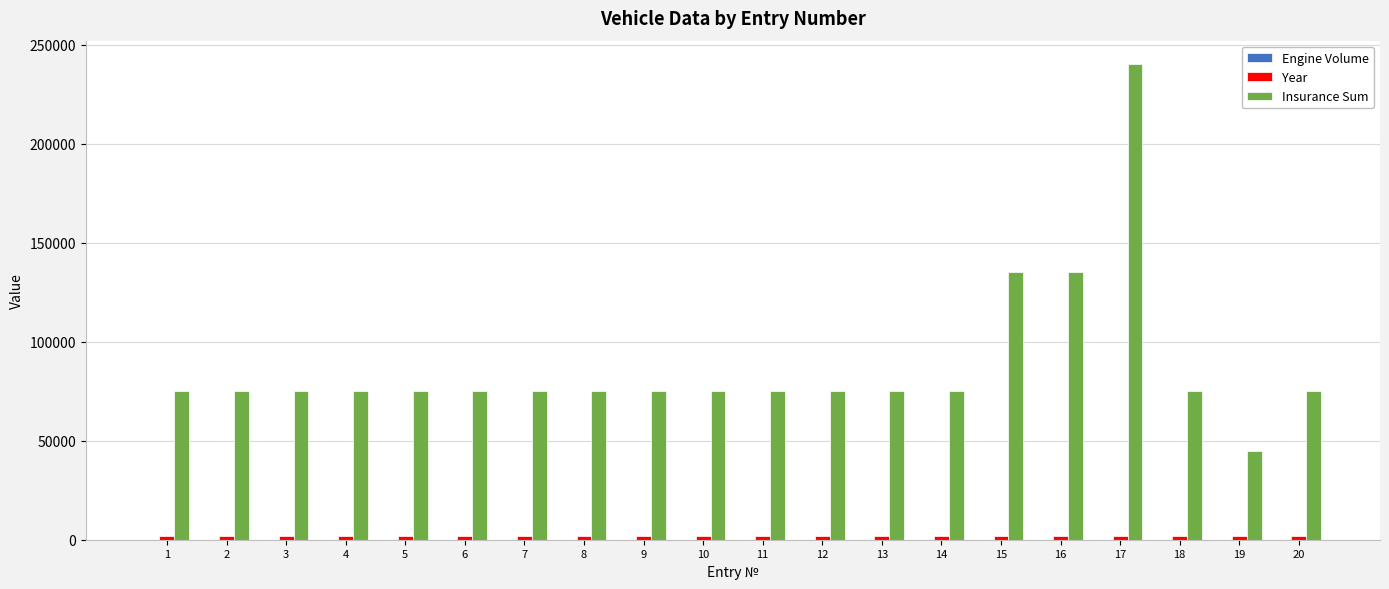

What is the maximum value for Insurance Sum?

240000.0